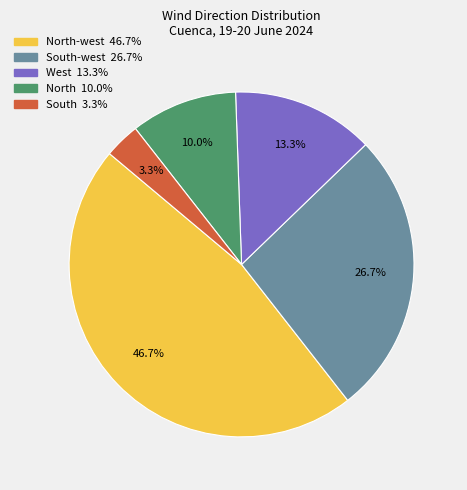

Count the number of slices in the pie.

5